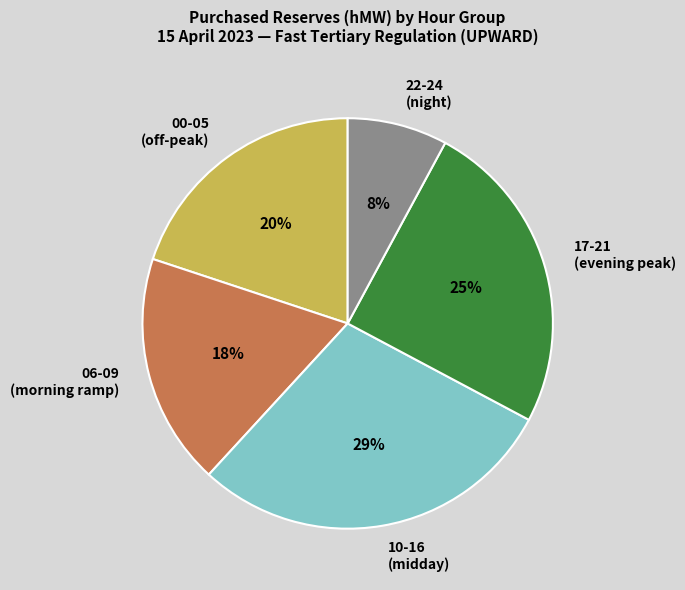

Do 06-09 (morning ramp) and 17-21 (evening peak) together represent more than half of the pie?

No